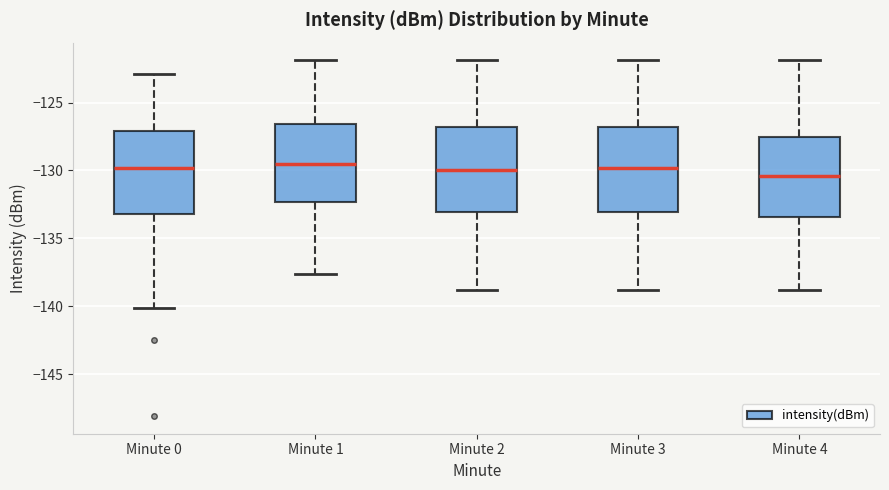

Where does the lower whisker of the box for Minute 2 end on the y-axis? The values are not printed on the chart, so give them approximately, as read against the axis.

-139.0